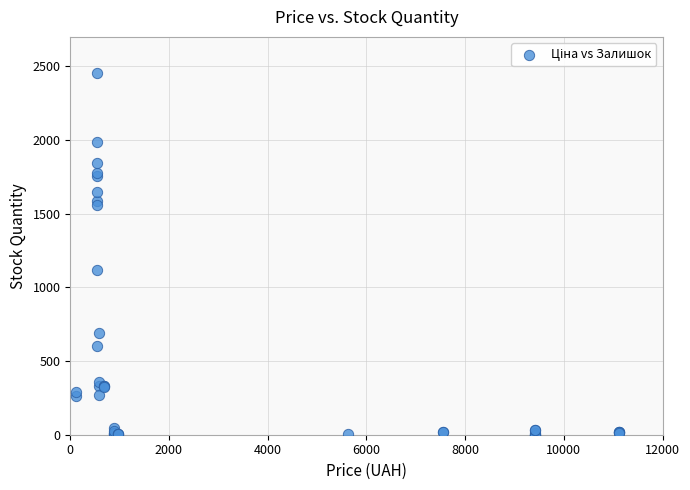

What Y value in the scatter plot is closest to 1226?

1118